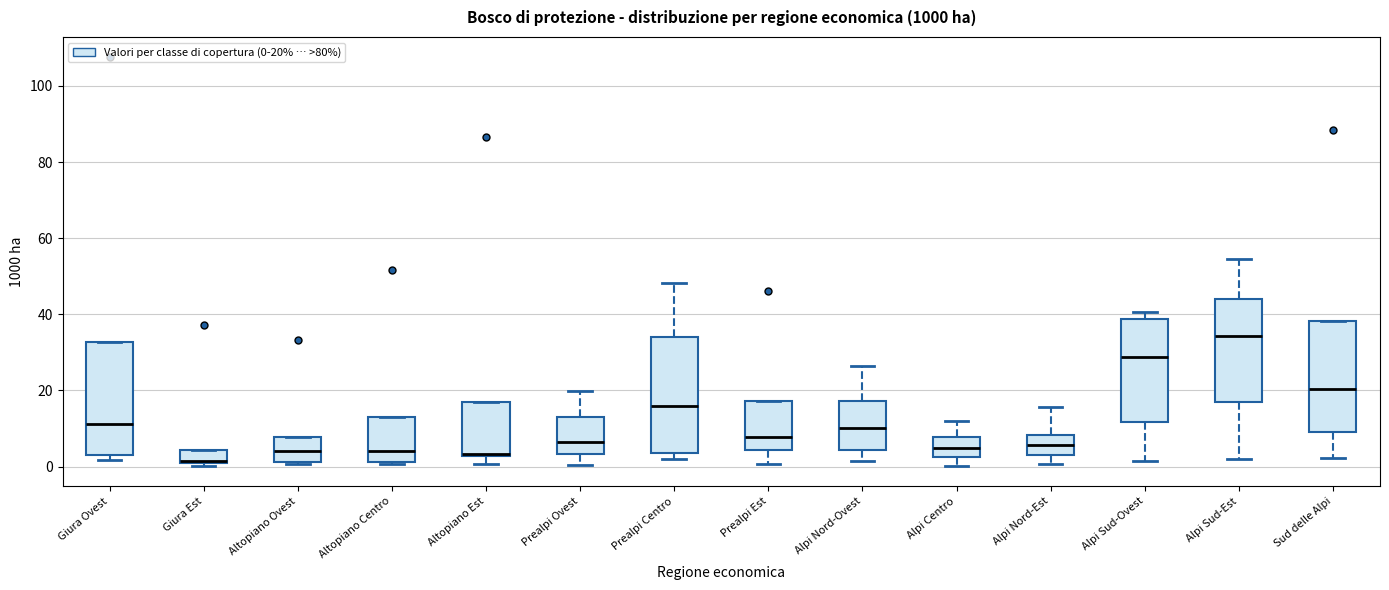

Reading left to right, read every box against the y-axis: the position of its median line, the range the box covers, and the ends of its whiskers. The values are not printed on the chart, so give them approximately, as read against the axis.

Giura Ovest: median 12, box 4 to 32, whiskers 2 to 32
Giura Est: median 2, box 0 to 4, whiskers 0 (just below the box's lower edge) to 4
Altopiano Ovest: median 4, box 2 to 8, whiskers 0 to 8
Altopiano Centro: median 4, box 2 to 14, whiskers 0 to 14
Altopiano Est: median 4, box 2 to 16, whiskers 0 to 16
Prealpi Ovest: median 6, box 4 to 12, whiskers 0 to 20
Prealpi Centro: median 16, box 4 to 34, whiskers 2 to 48
Prealpi Est: median 8, box 4 to 18, whiskers 0 to 18
Alpi Nord-Ovest: median 10, box 4 to 18, whiskers 2 to 26
Alpi Centro: median 6, box 2 to 8, whiskers 0 to 12
Alpi Nord-Est: median 6, box 4 to 8, whiskers 0 to 16
Alpi Sud-Ovest: median 28, box 12 to 38, whiskers 2 to 40
Alpi Sud-Est: median 34, box 16 to 44, whiskers 2 to 54
Sud delle Alpi: median 20, box 10 to 38, whiskers 2 to 38